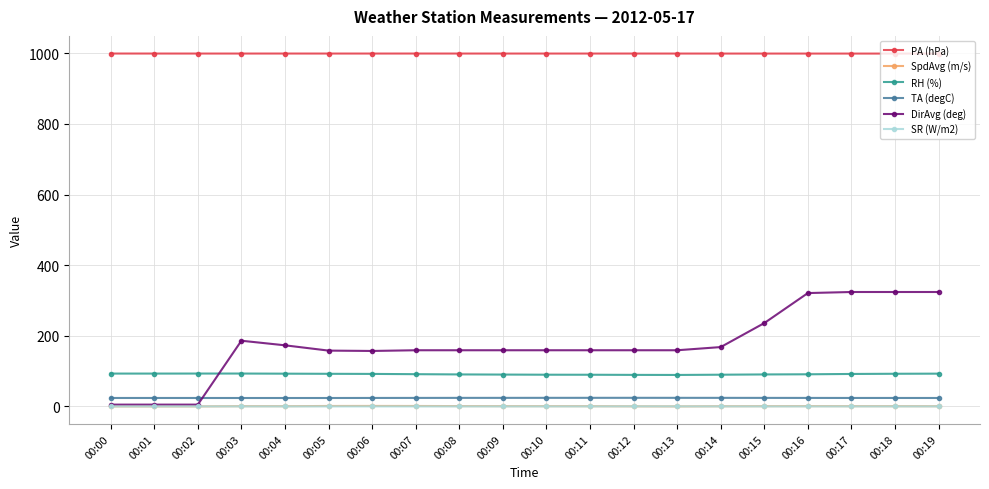

True or false: PA (hPa) has more than 1 points higher than both neighbors.

True